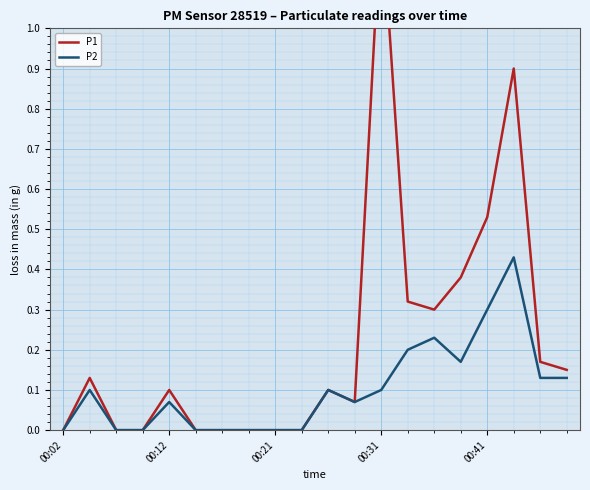

Is the value of P1 at 7 greater than the value of P2 at 6?

No